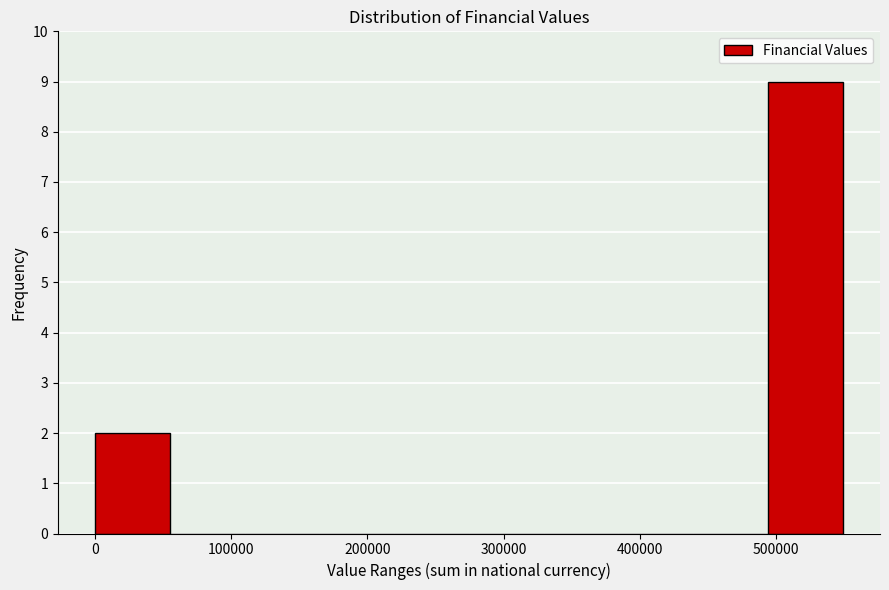

Reading left to right, list every bar in this chart as the range it spans on the x-axis followed by its height. Neither the bar edges nor the heights are printed on the chart, so give them approximately, as read against the axes.

0 to 60000: 2
60000 to 110000: 0
110000 to 160000: 0
160000 to 220000: 0
220000 to 270000: 0
270000 to 330000: 0
330000 to 380000: 0
380000 to 440000: 0
440000 to 490000: 0
490000 to 550000: 9